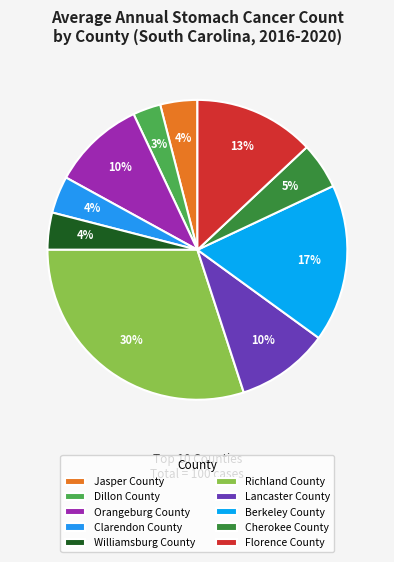

What is the largest slice in the pie chart?

Richland County